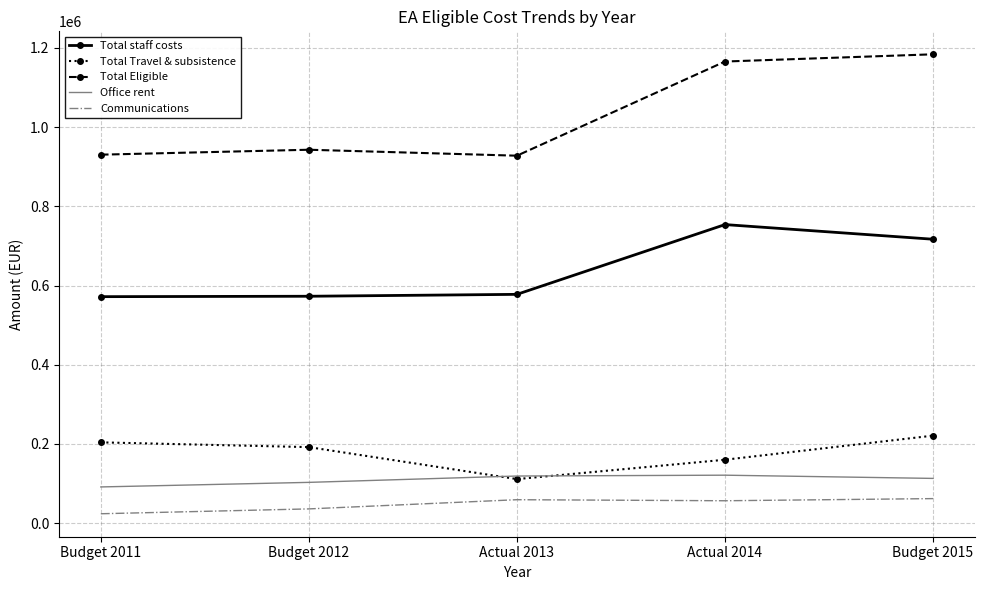

List the series in order of their peak value, lowest first.

Communications, Office rent, Total Travel & subsistence, Total staff costs, Total Eligible